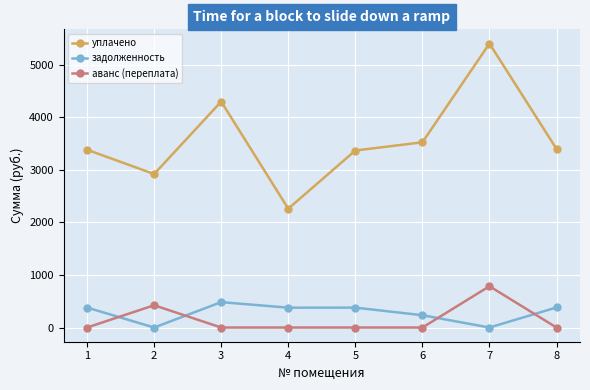

What is the greatest value displayed?

5400.0